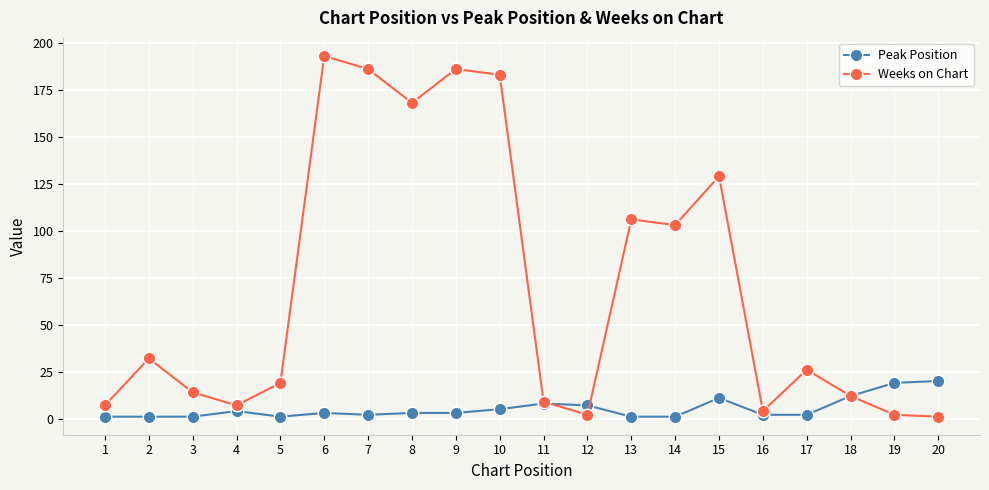

True or false: Weeks on Chart has a value of 158 at 13.

False